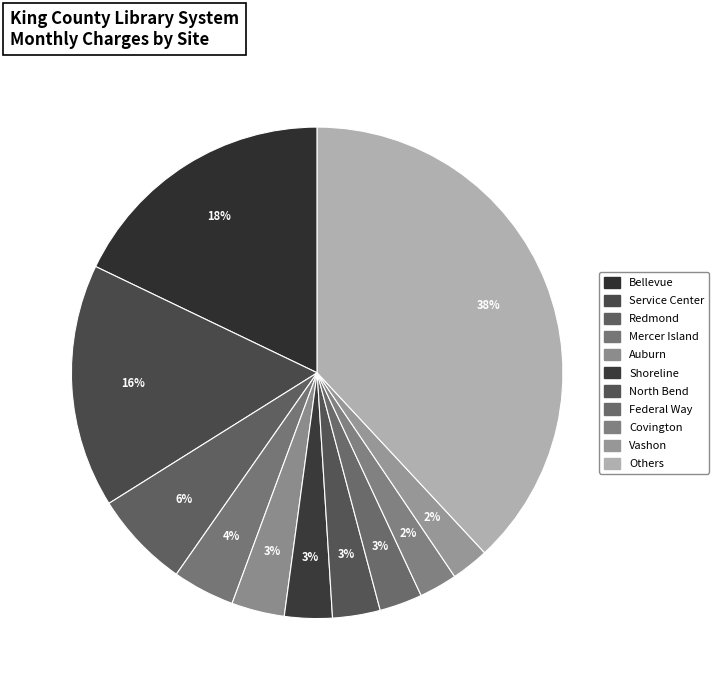

How many slices are in this pie chart?

11